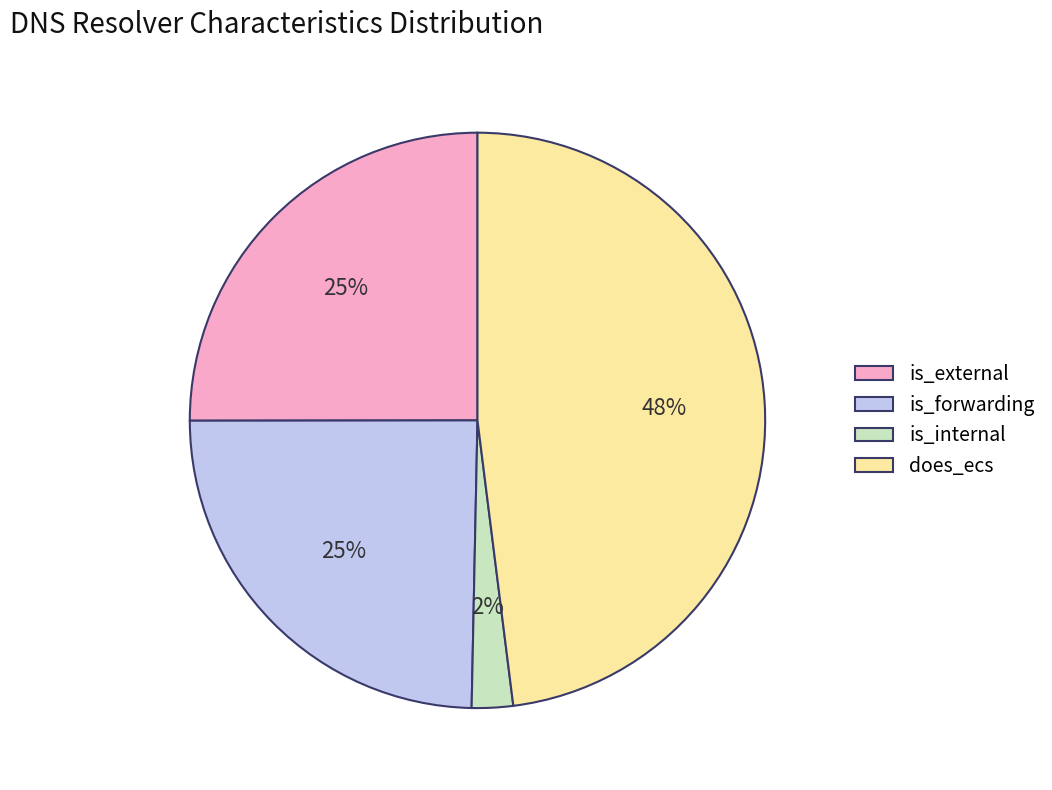

Is it true that is_forwarding is 14% of the pie?

False